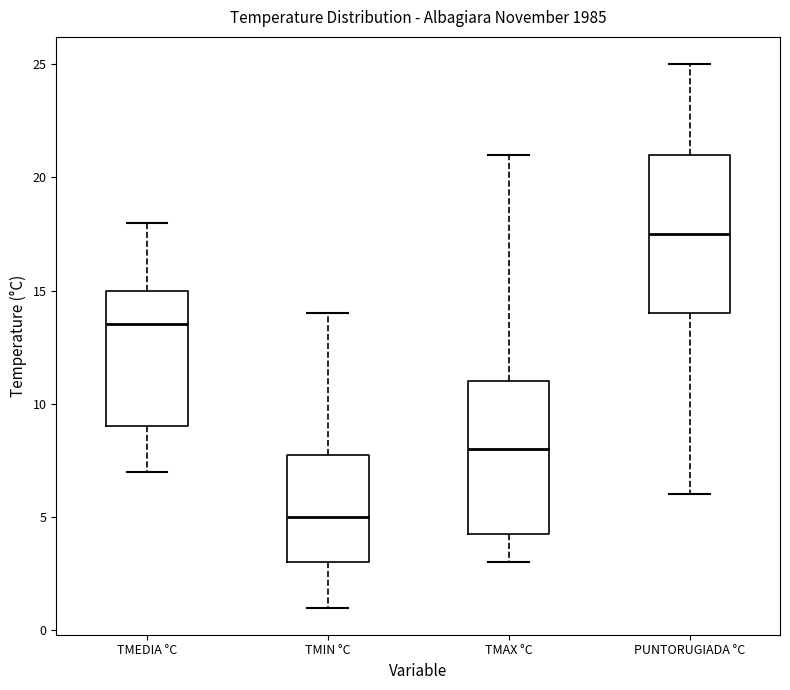

Reading left to right, transcribe this box plot: for each box, give where its median line is, the range the box spans, and where its two whiskers end, as read against the y-axis. The values are not printed on the chart, so give them approximately, as read against the axis.

TMEDIA °C: median 13.5, box 9.0 to 15.0, whiskers 7.0 to 18.0
TMIN °C: median 5.0, box 3.0 to 8.0, whiskers 1.0 to 14.0
TMAX °C: median 8.0, box 4.5 to 11.0, whiskers 3.0 to 21.0
PUNTORUGIADA °C: median 17.5, box 14.0 to 21.0, whiskers 6.0 to 25.0